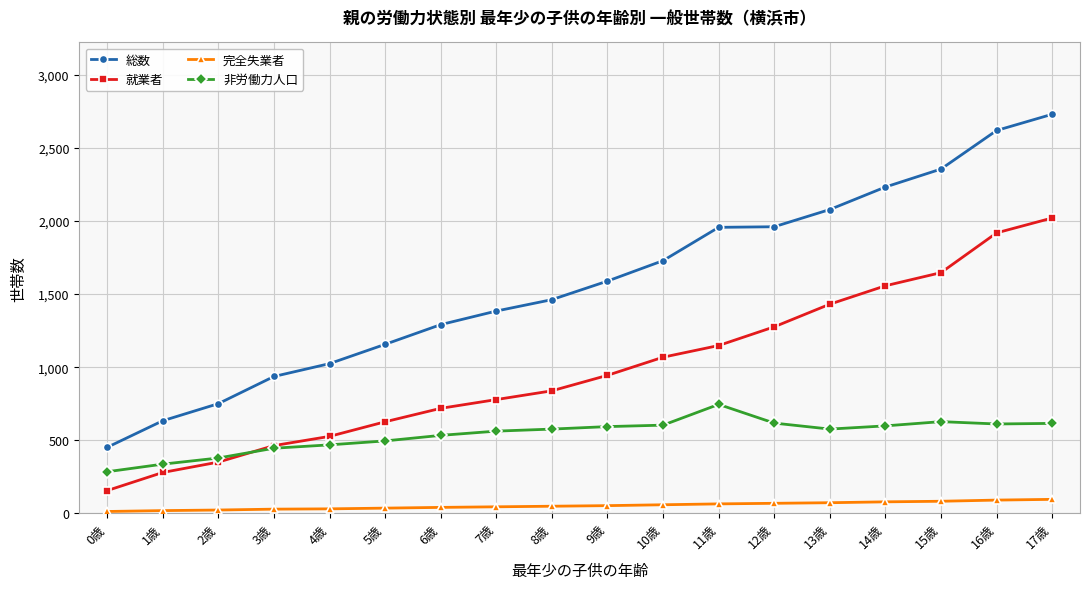

The 完全失業者 series shows 12 at 0歳. True or false?

True